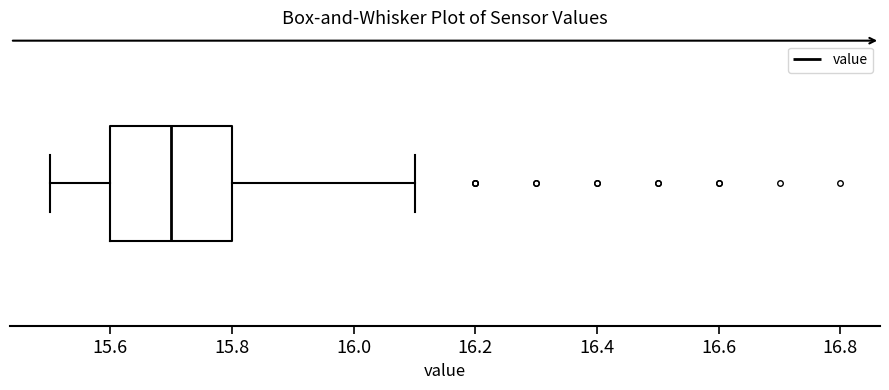

Transcribe this box plot: give where the median line is, the range the box spans, and where the two whiskers end, as read against the x-axis. The values are not printed on the chart, so give them approximately, as read against the axis.

median 15.7, box 15.6 to 15.8, whiskers 15.5 to 16.1